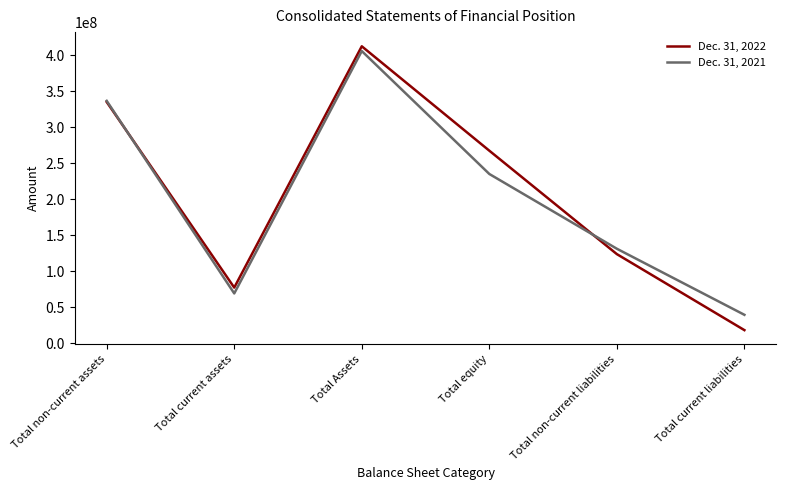

How many interior local peaks does the Dec. 31, 2022 series have?

1